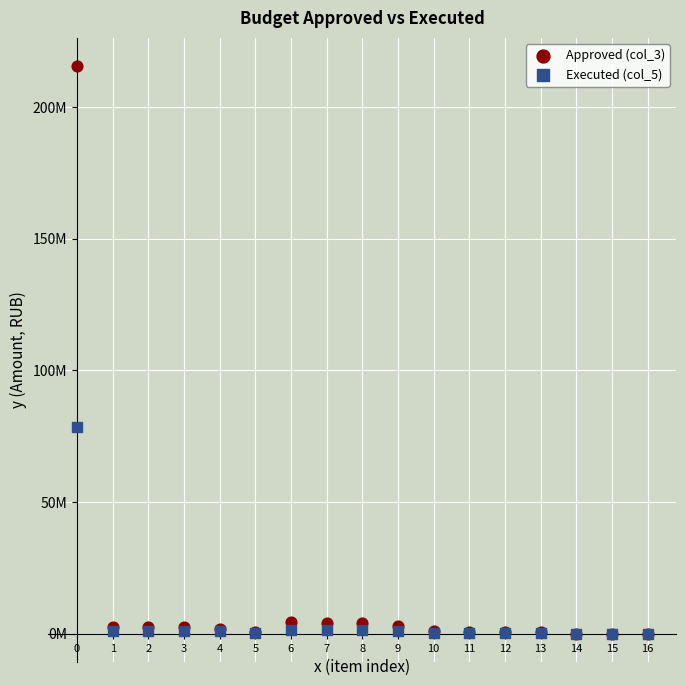

Which series has the largest Y range (max minus min)?

Approved (col_3)